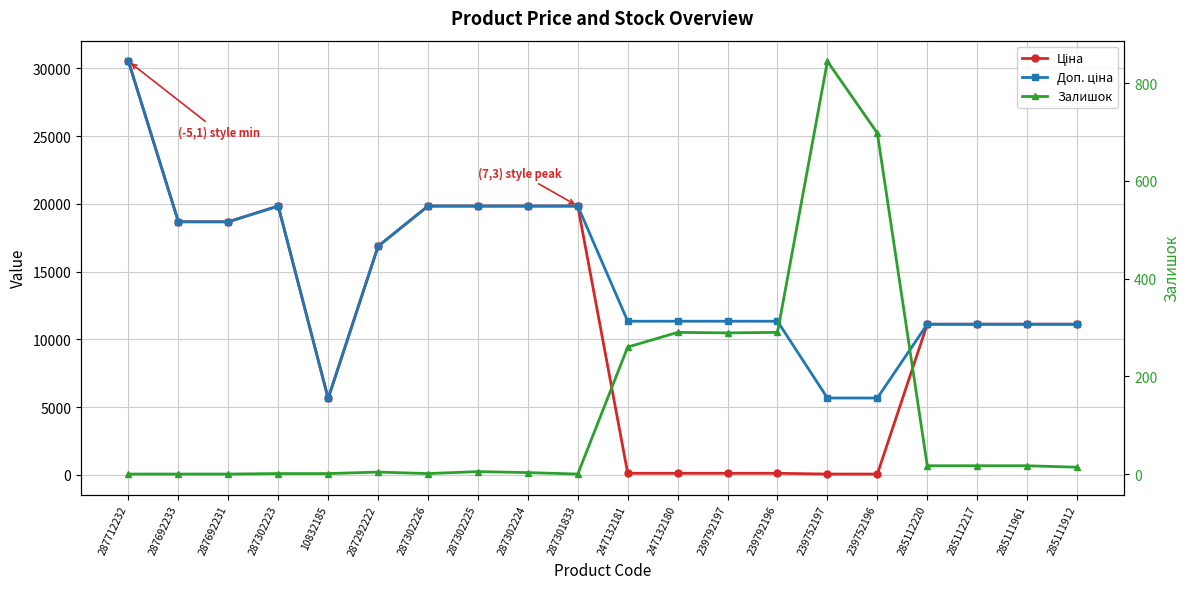

How many series are shown in this chart?

3